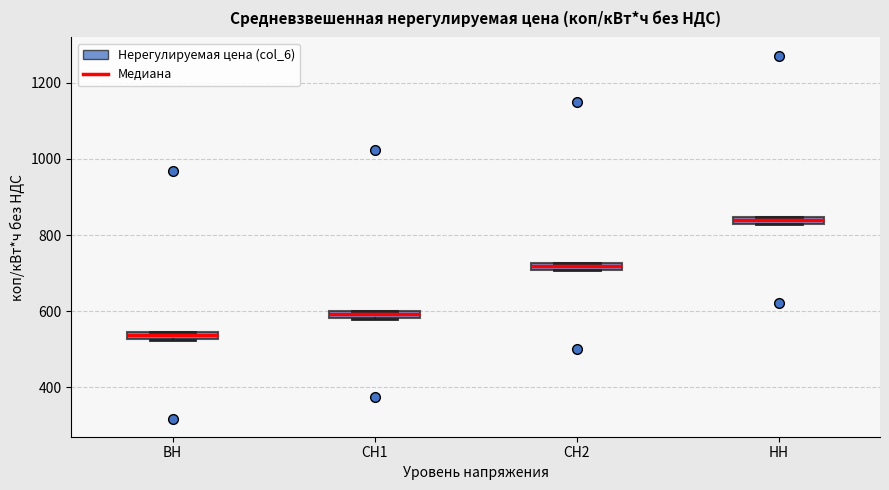

Where is the upper edge of the box for НН on the y-axis? The values are not printed on the chart, so give them approximately, as read against the axis.

840